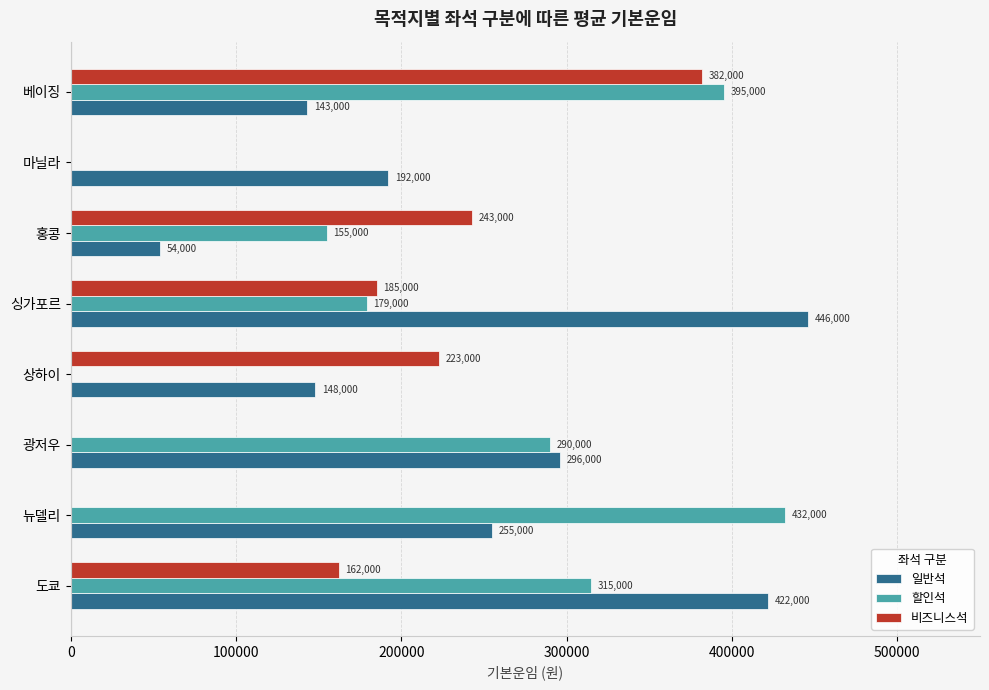

Between 도쿄 and 홍콩, which series saw the biggest shift?

일반석